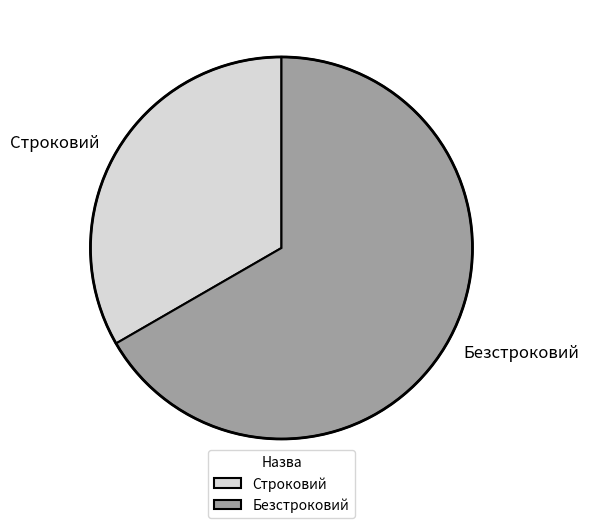

Is it true that Безстроковий is 67% of the pie?

True